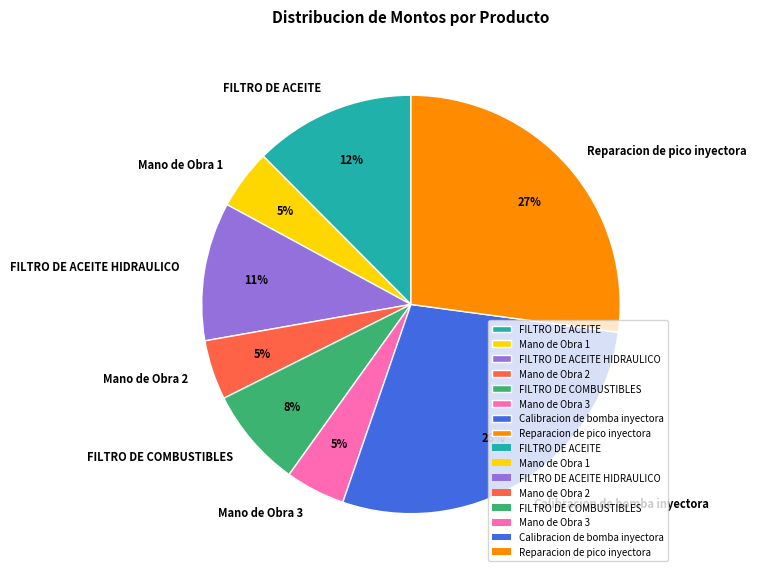

To the nearest percent, what is the average slice percentage?

12%